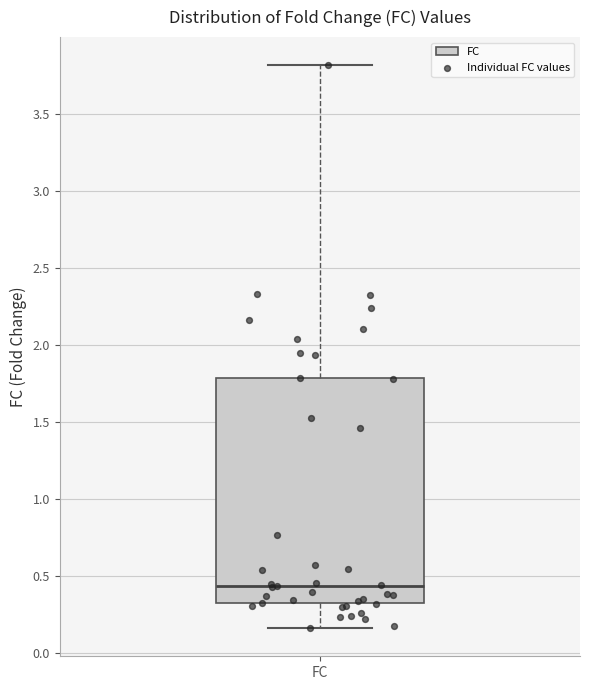

Where is the upper edge of the box for FC on the y-axis? The values are not printed on the chart, so give them approximately, as read against the axis.

1.80